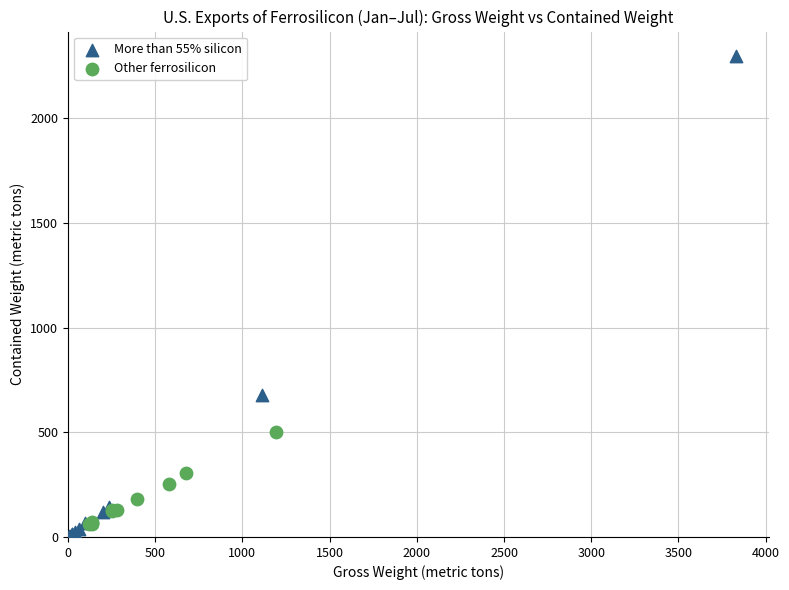

Which series has the largest Y range (max minus min)?

More than 55% silicon